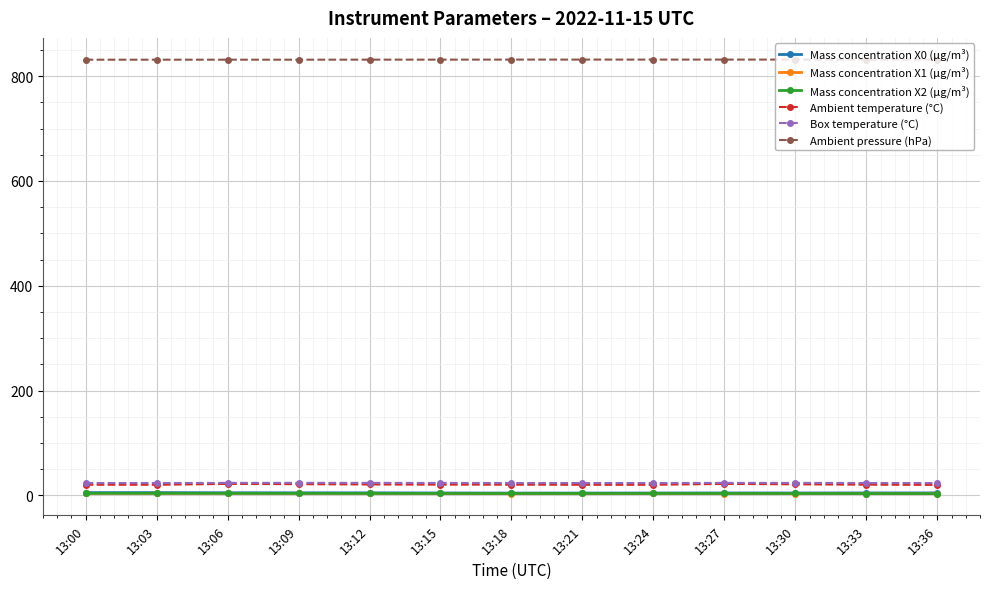

True or false: Box temperature (°C) has more than 0 interior local peaks.

True